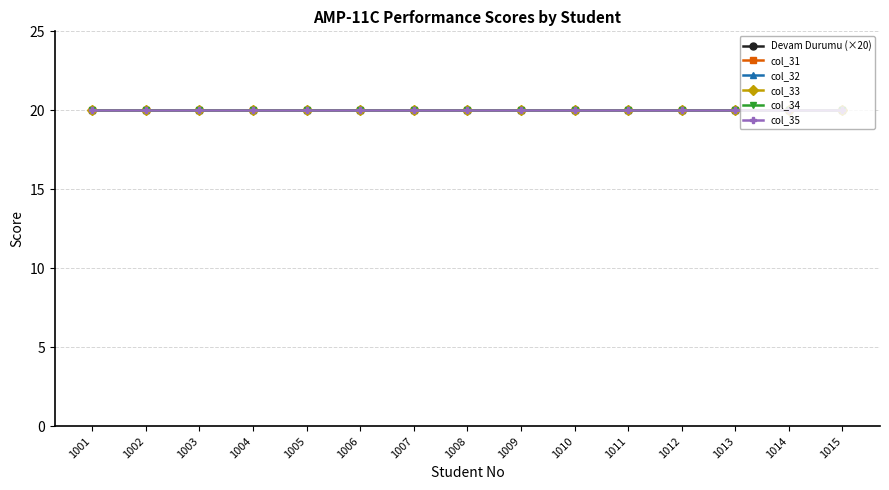

True or false: Devam Durumu has a value of 1 at 1013.

False